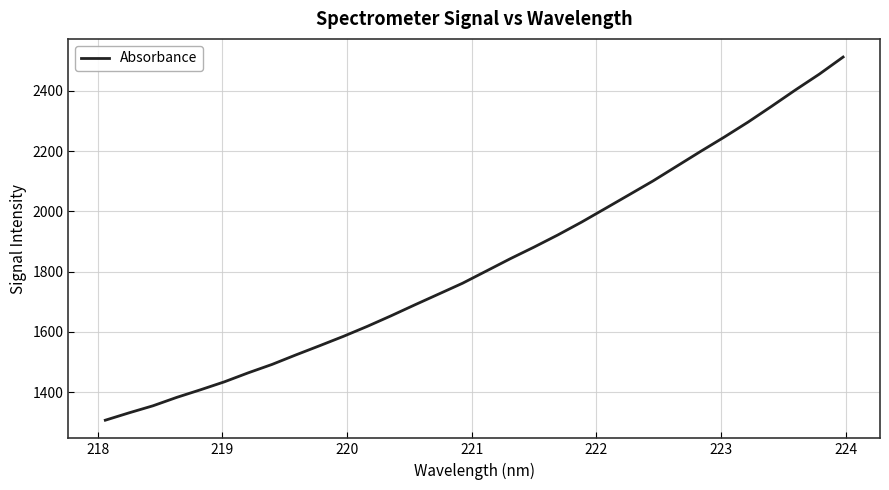

What is the maximum value shown in the chart?

2511.9